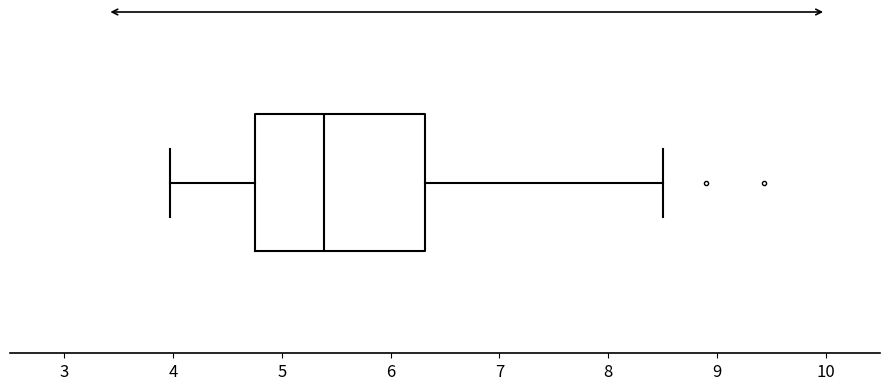

Read this box plot against the x-axis: the position of the median line, the range covered by the box, and the ends of both whiskers. The values are not printed on the chart, so give them approximately, as read against the axis.

median 5.4, box 4.8 to 6.3, whiskers 4.0 to 8.5